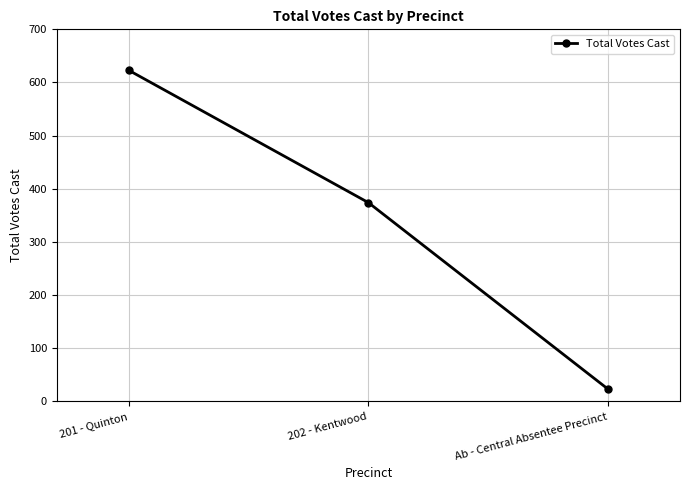

What is the sum of the values at 201 - Quinton and Ab - Central Absentee Precinct?

646